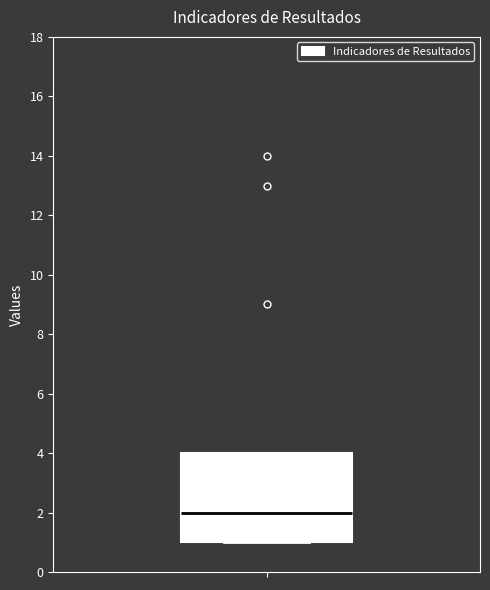

Transcribe this box plot: give where the median line is, the range the box spans, and where the two whiskers end, as read against the y-axis. The values are not printed on the chart, so give them approximately, as read against the axis.

median 2, box 1 to 4, whiskers 1 to 4